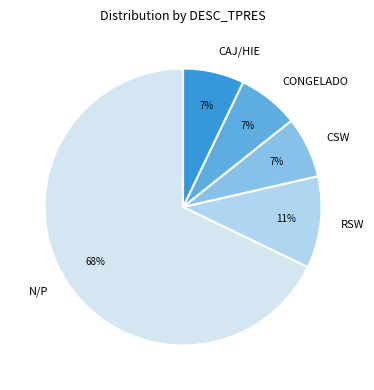

What is the largest slice in the pie chart?

N/P